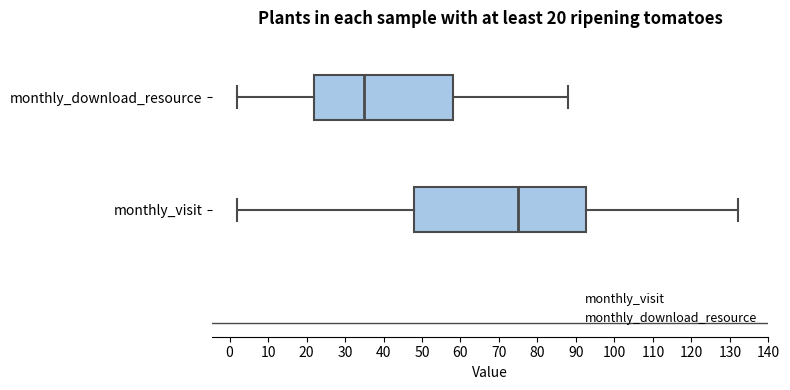

Which box is the widest, from its left edge to its right edge?

monthly_visit